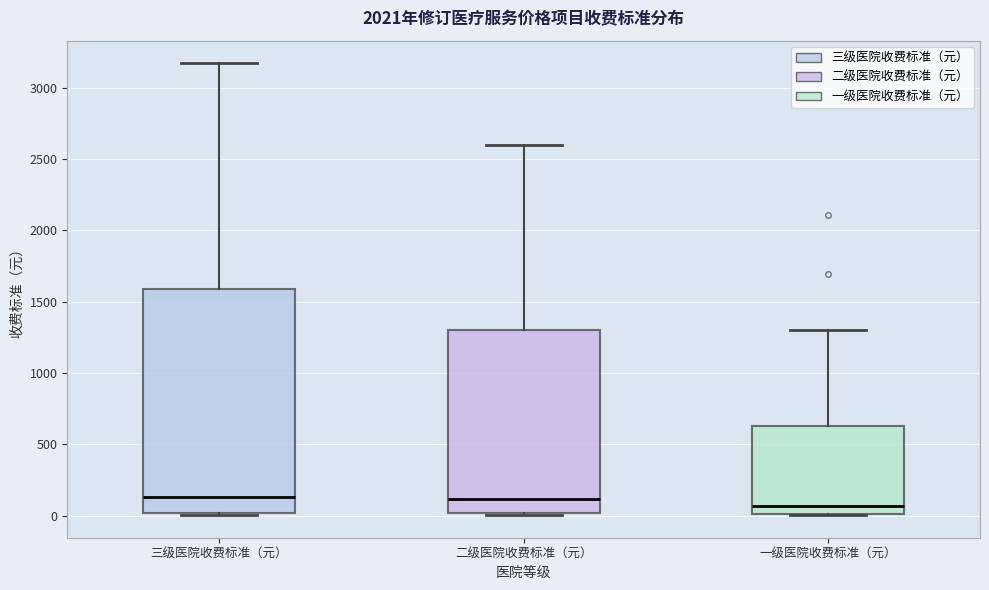

Reading left to right, transcribe this box plot: for each box, give where its median line is, the range the box spans, and where its two whiskers end, as read against the y-axis. The values are not printed on the chart, so give them approximately, as read against the axis.

三级医院收费标准（元）: median 150, box 0 to 1600, whiskers 0 to 3150
二级医院收费标准（元）: median 100, box 0 to 1300, whiskers 0 to 2600
一级医院收费标准（元）: median 50, box 0 to 650, whiskers 0 to 1300